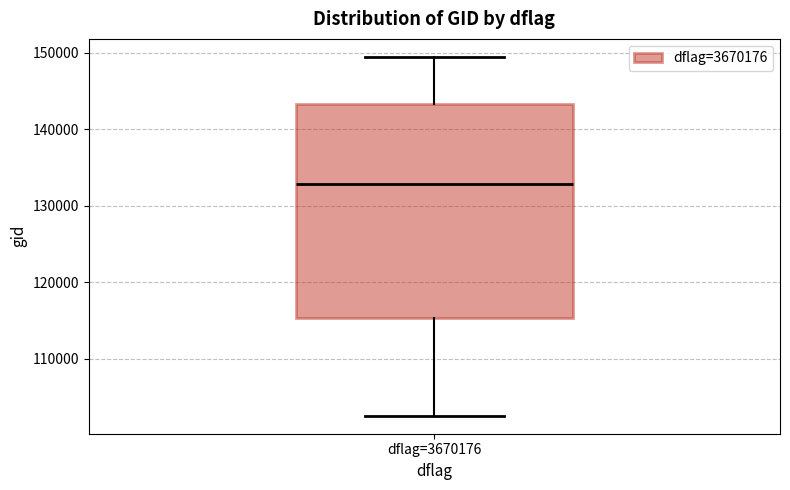

Transcribe this box plot: give where the median line is, the range the box spans, and where the two whiskers end, as read against the y-axis. The values are not printed on the chart, so give them approximately, as read against the axis.

median 133000, box 115000 to 143000, whiskers 103000 to 149000